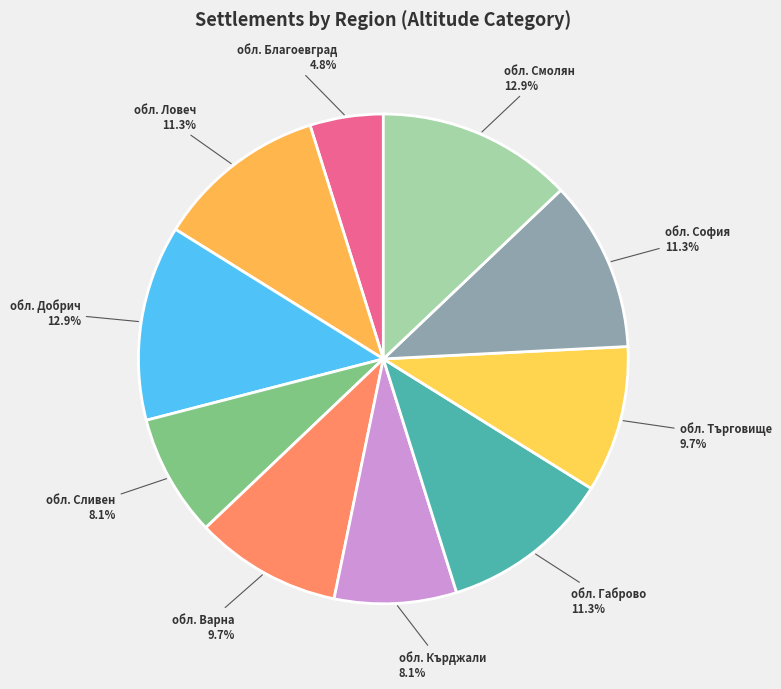

True or false: обл. Кърджали accounts for 8% of the total.

True